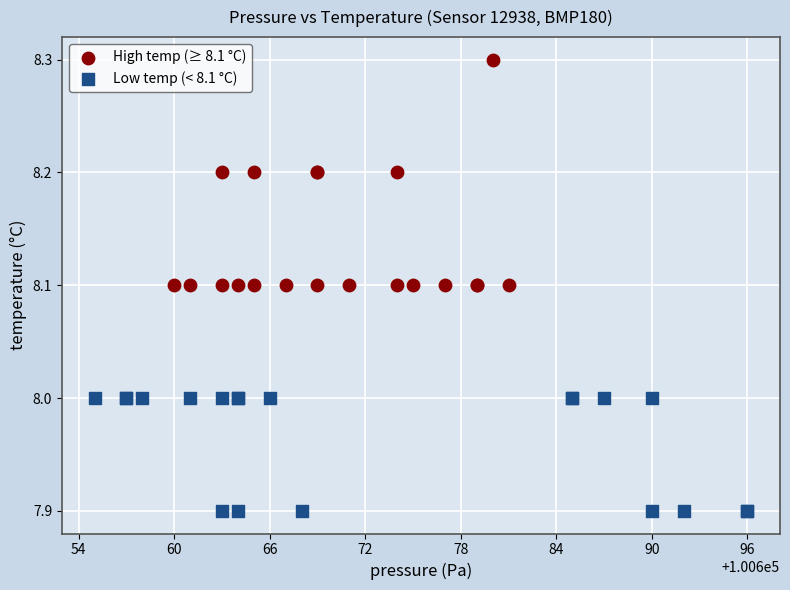

Which series contains the lowest Y value?

Low temp (< 8.1 °C)